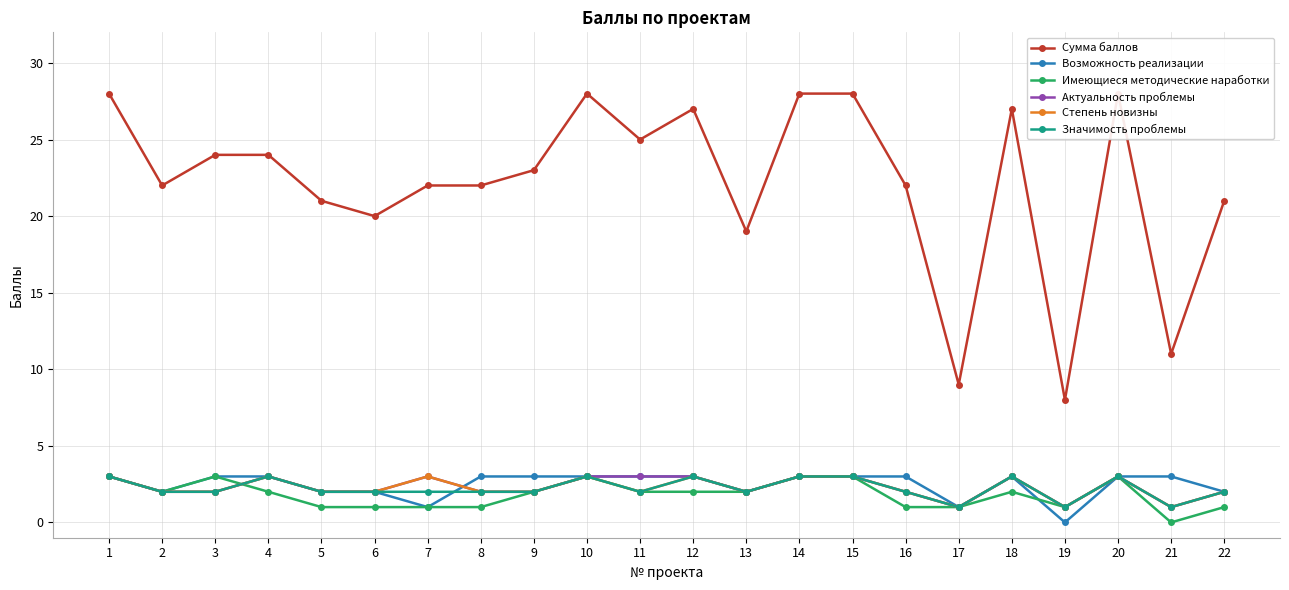

How many interior local valleys does the Степень новизны series have?

5